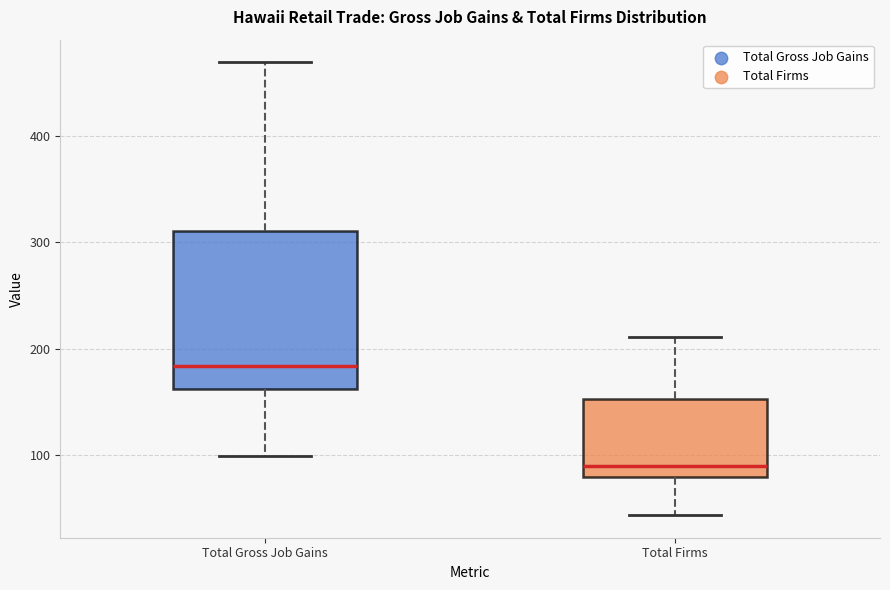

Where does the lower whisker of the box for Total Gross Job Gains end on the y-axis? The values are not printed on the chart, so give them approximately, as read against the axis.

100